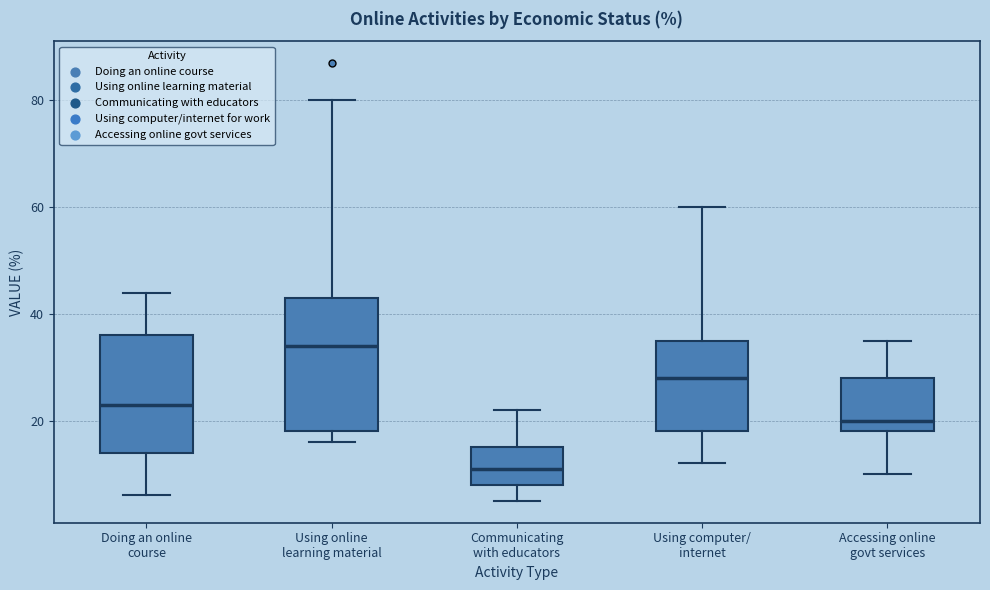

Reading left to right, read every box against the y-axis: the position of its median line, the range the box covers, and the ends of its whiskers. The values are not printed on the chart, so give them approximately, as read against the axis.

Doing an online course: median 24, box 14 to 36, whiskers 6 to 44
Using online learning material: median 34, box 18 to 44, whiskers 16 to 80
Communicating with educators: median 12, box 8 to 16, whiskers 6 to 22
Using computer/ internet: median 28, box 18 to 36, whiskers 12 to 60
Accessing online govt services: median 20, box 18 to 28, whiskers 10 to 36